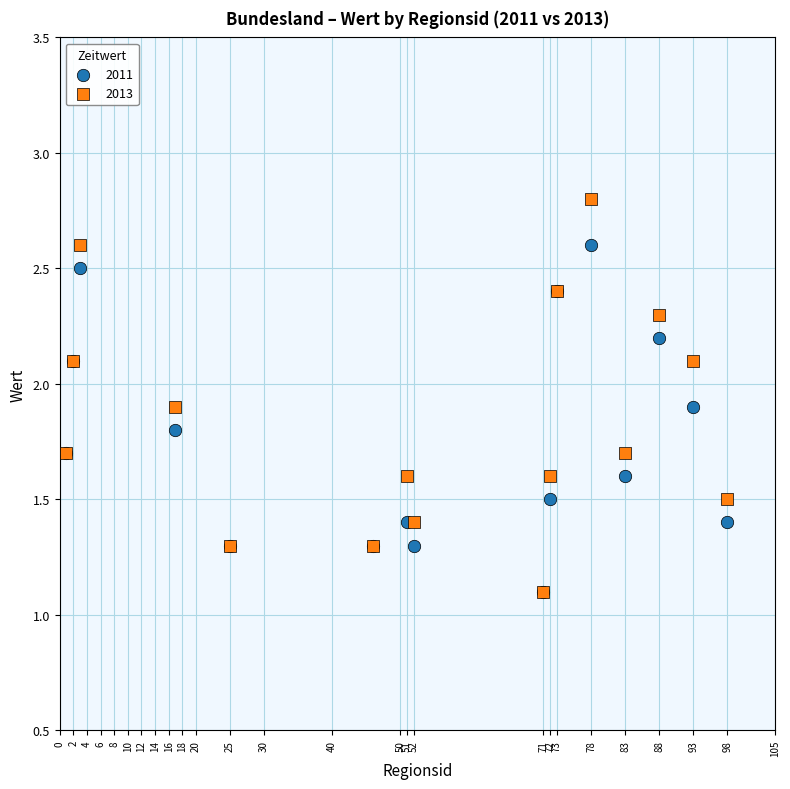

Which series has the widest spread of Y values?

2013